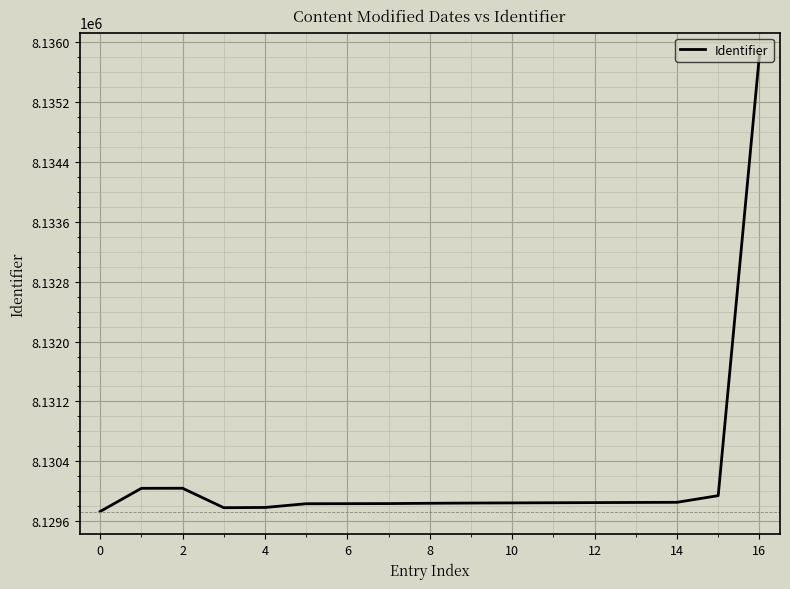

What is the maximum value shown in the chart?

8135827